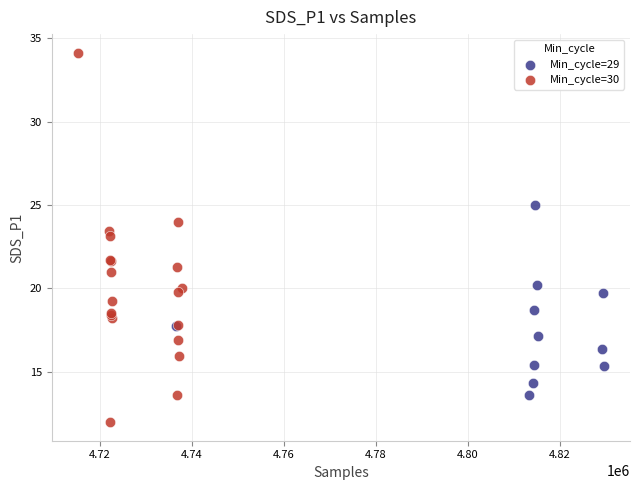

Which series has the largest Y range (max minus min)?

Min_cycle=30